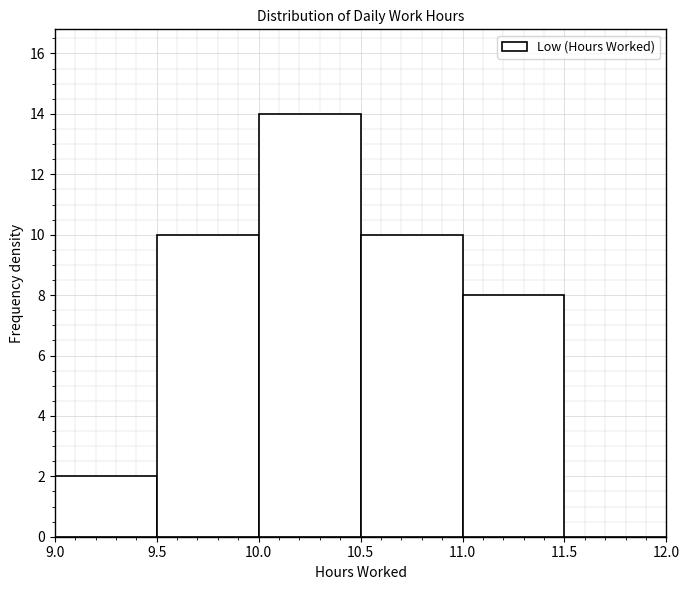

Reading left to right, transcribe this chart: for each bar, give the range it covers on the x-axis and its height. The values are not printed on the chart, so give them approximately, as read against the axis.

9.0 to 9.5: 2
9.5 to 10.0: 10
10.0 to 10.5: 14
10.5 to 11.0: 10
11.0 to 11.5: 8
11.5 to 12.0: 0